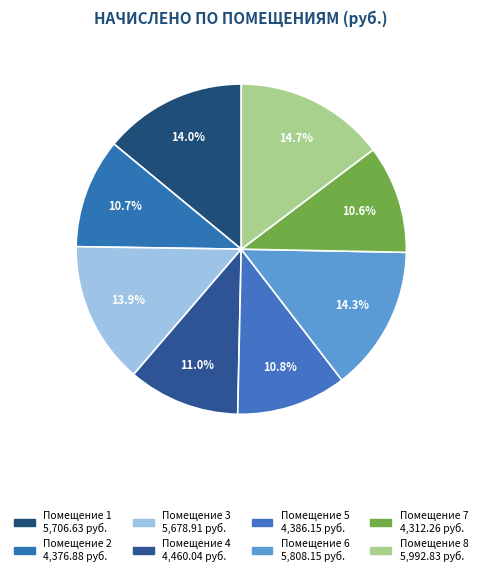

How many segments does this pie chart have?

8